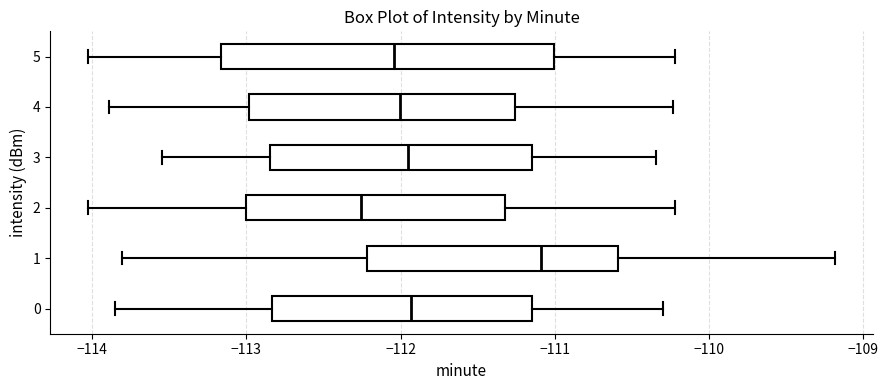

Which box has the furthest to the right median line?

1